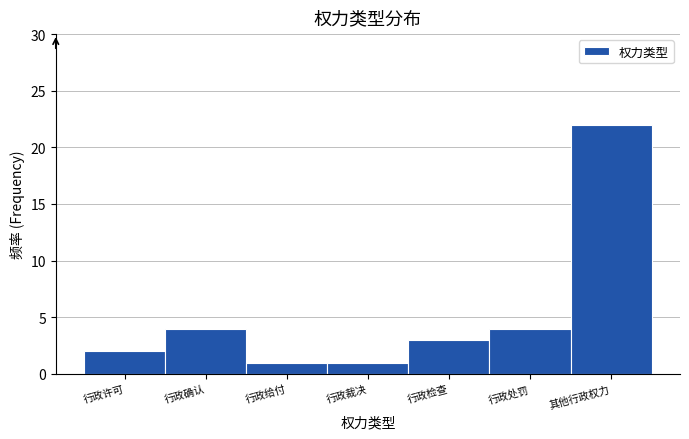

Reading right to left, extract all data points from this chart.

其他行政权力=22	行政处罚=4	行政检查=3	行政裁决=1	行政给付=1	行政确认=4	行政许可=2